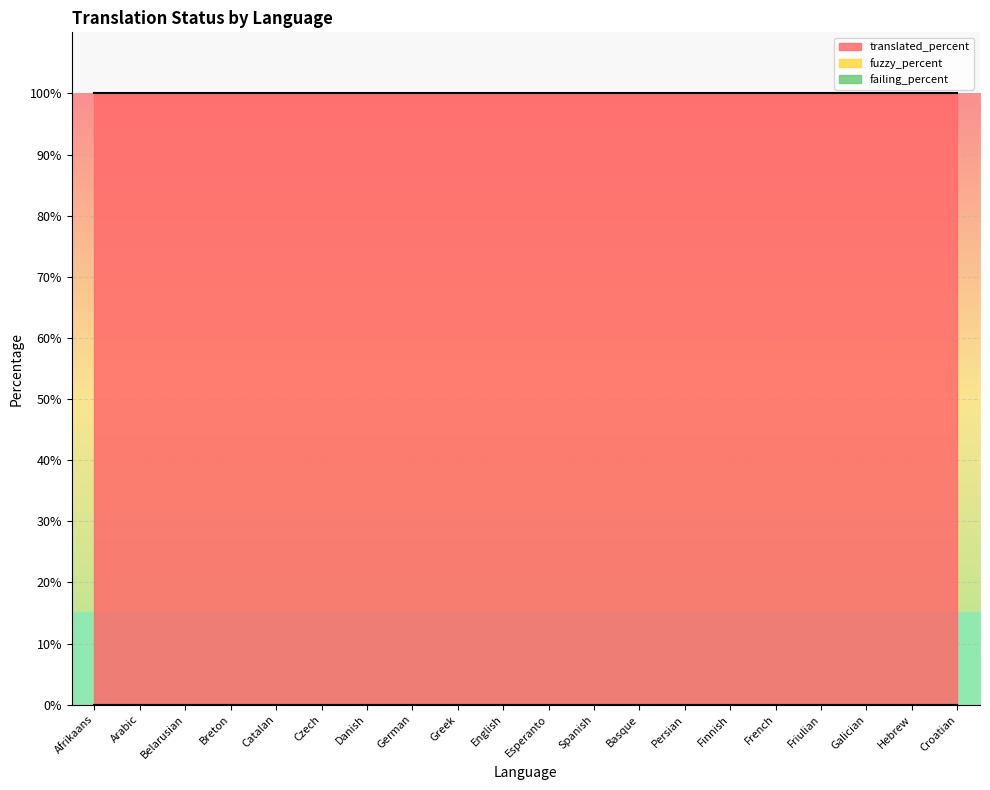

What is the greatest value displayed?

100